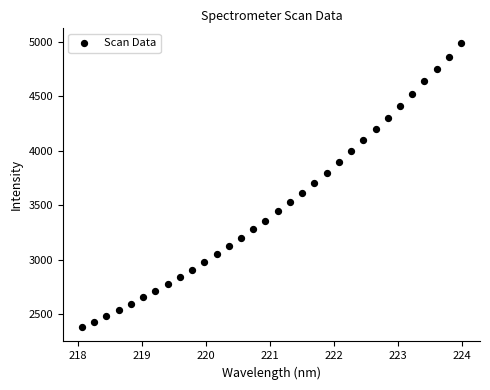

What is the range of Y values (max minus min)?

2615.0